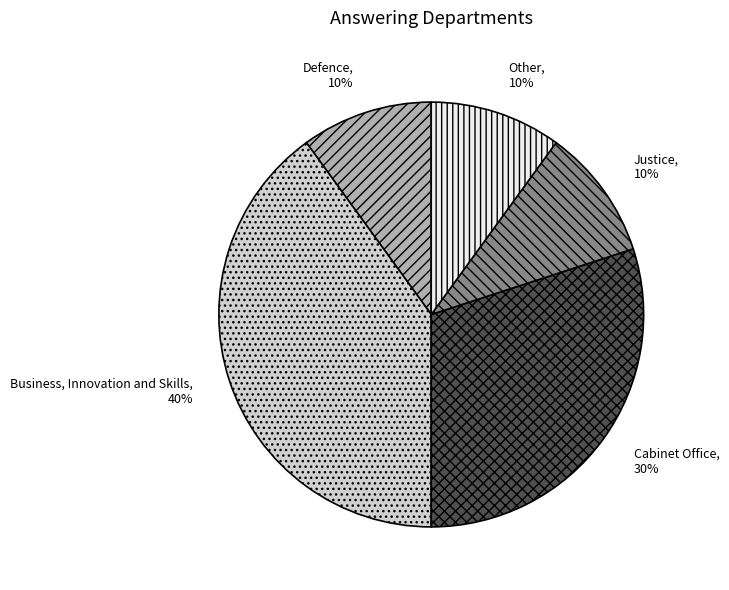

Count the number of slices in the pie.

5